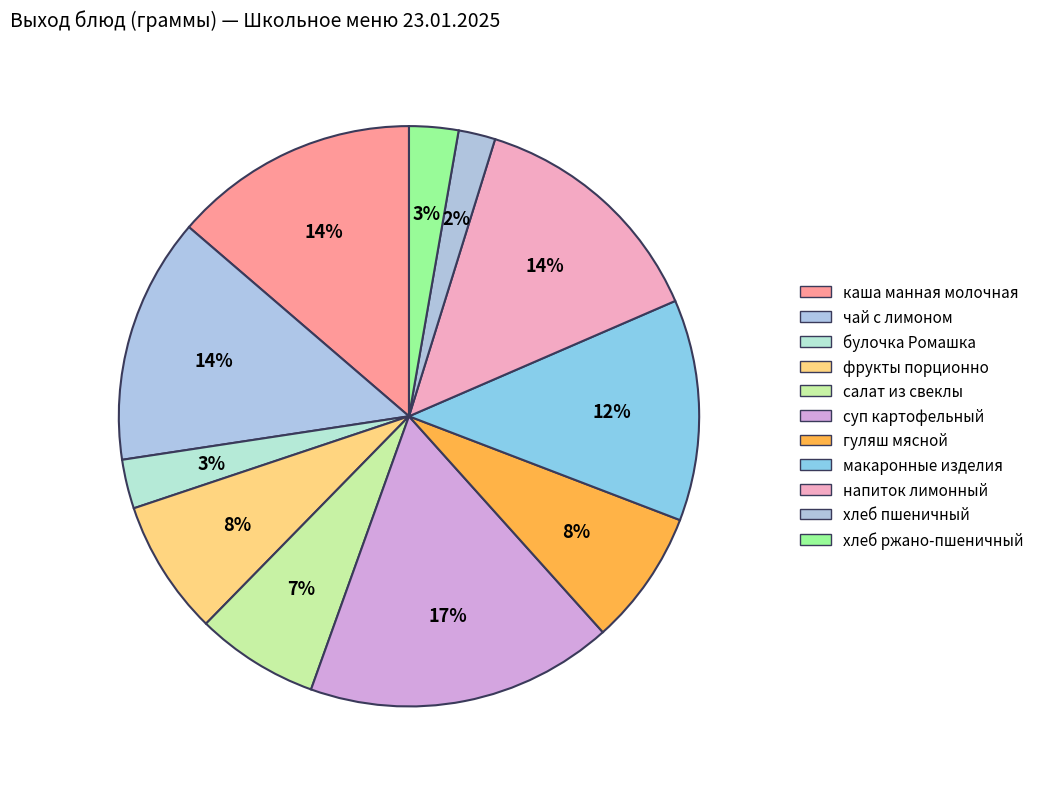

To the nearest percent, what is the difference between the largest and smallest slice percentages?

15%